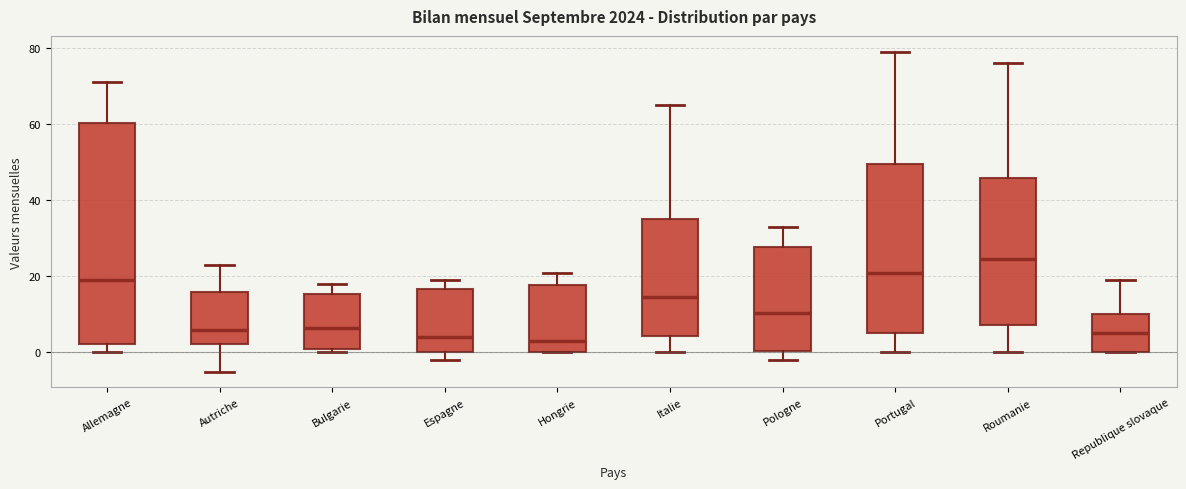

Comparing the boxes themselves (not the whiskers), which one is the tallest?

Allemagne